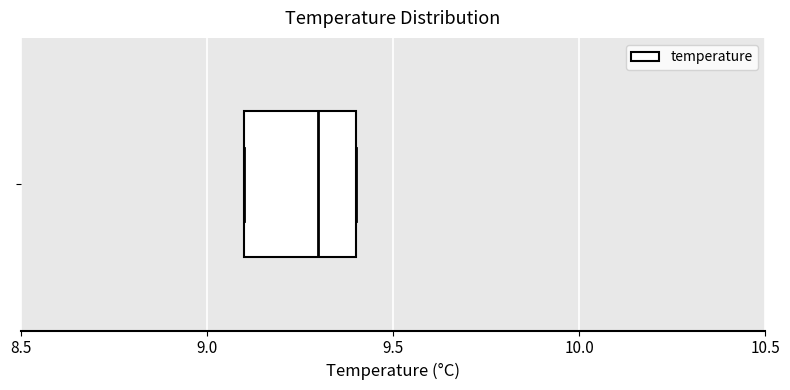

Read this box plot against the x-axis: the position of the median line, the range covered by the box, and the ends of both whiskers. The values are not printed on the chart, so give them approximately, as read against the axis.

median 9.3, box 9.1 to 9.4, whiskers 9.1 to 9.4